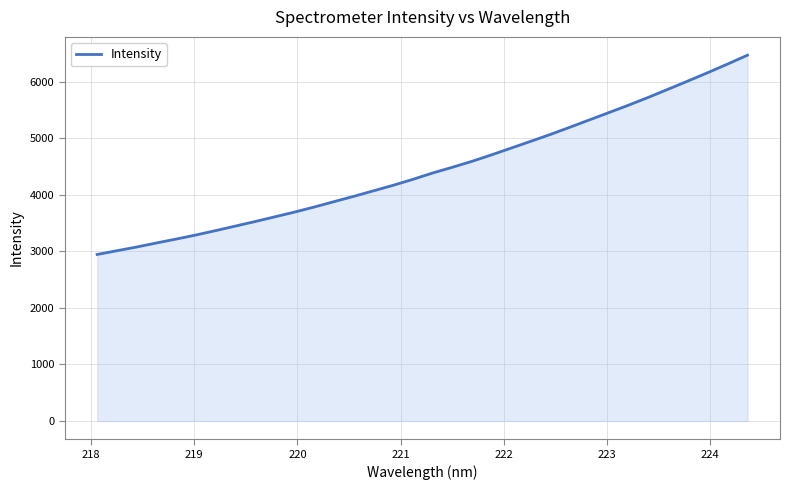

What is the average value?

4459.2